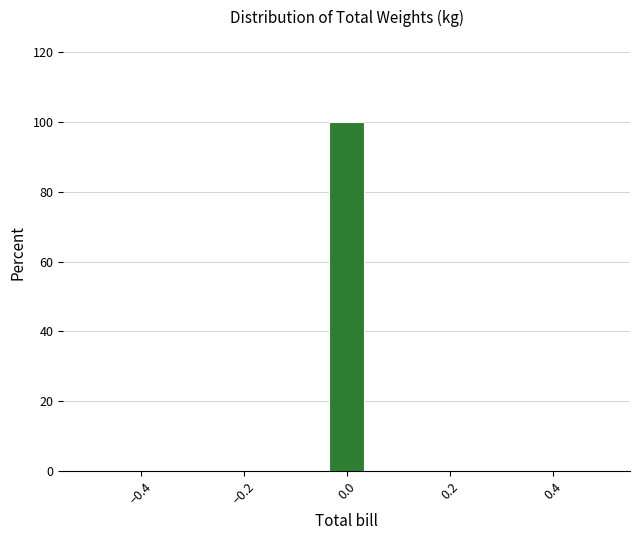

Around what value on the x-axis is the tallest bar? Give the approximate position of its centre, as read against the axis.

0.00